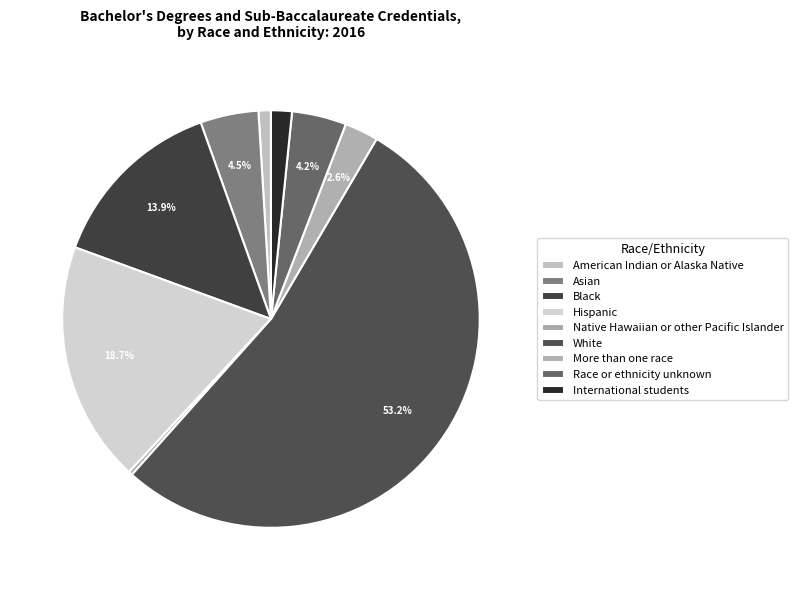

What is the majority slice?

White